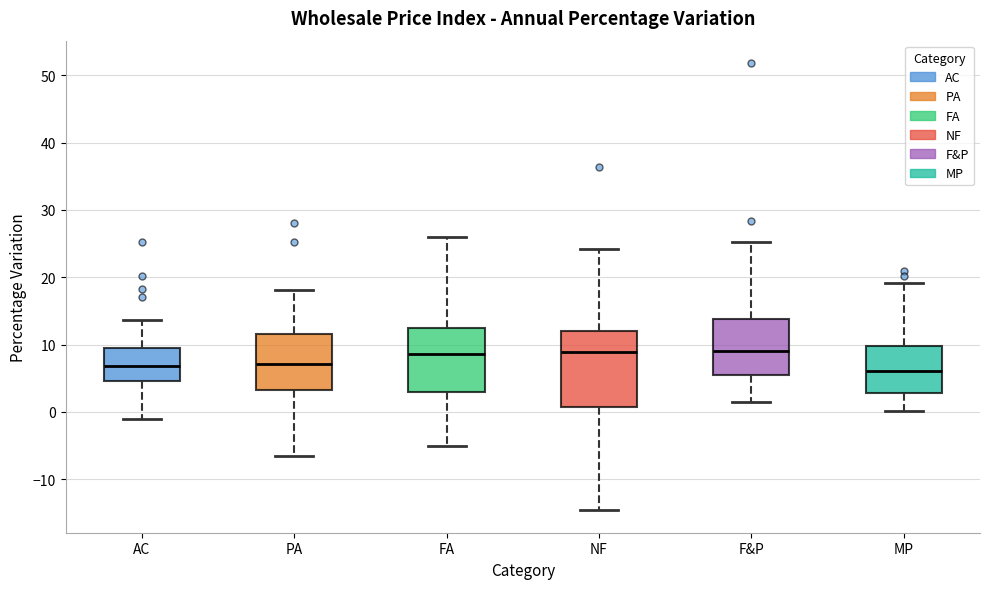

Where is the upper edge of the box for NF on the y-axis? The values are not printed on the chart, so give them approximately, as read against the axis.

12